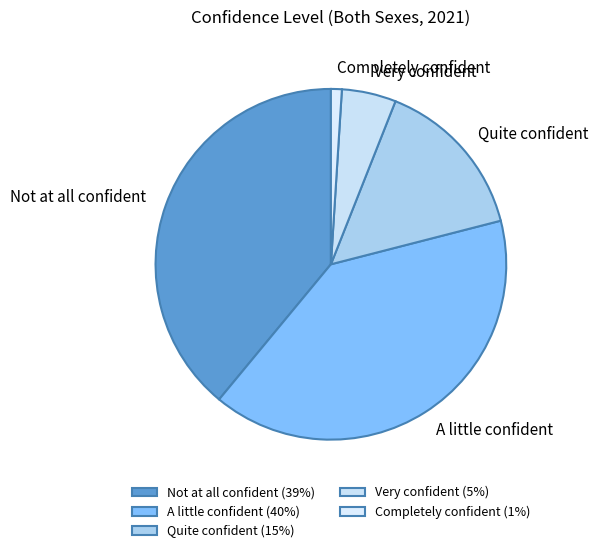

True or false: A little confident accounts for 29% of the total.

False